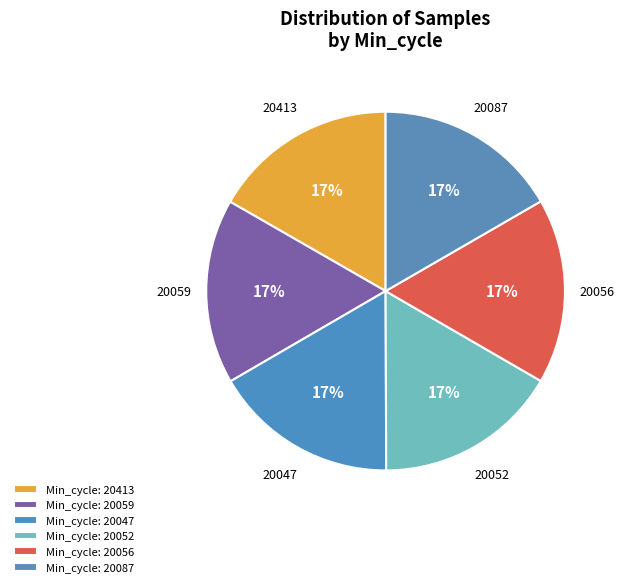

To the nearest percent, what percentage of the pie is 20059?

17%